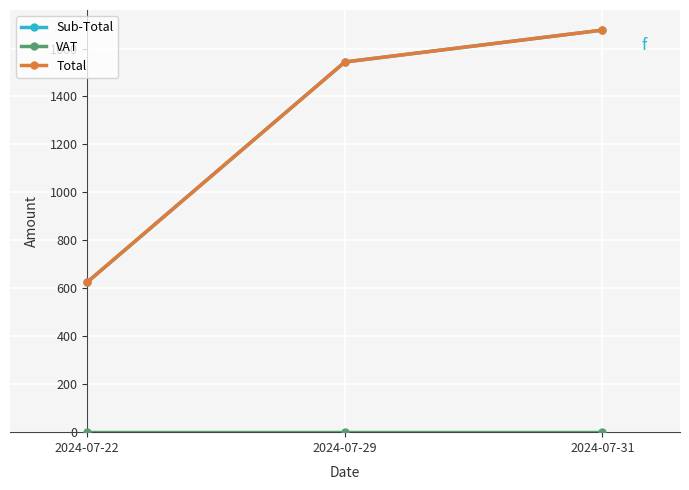

Between 2024-07-31 and 2024-07-22, which is larger?

2024-07-31